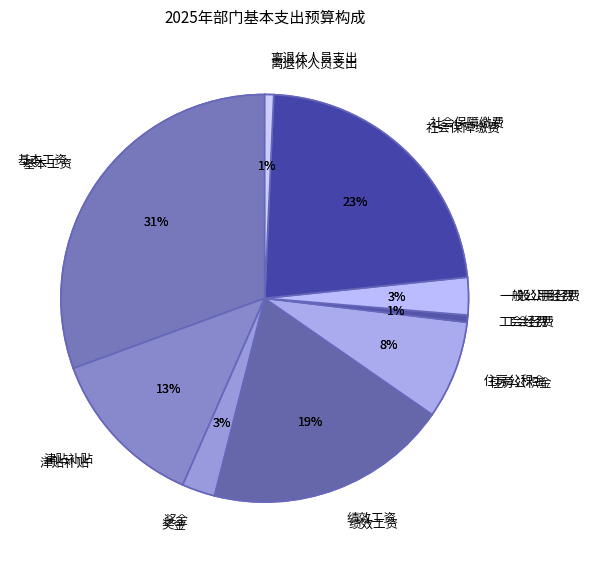

Which slice is the largest?

基本工资